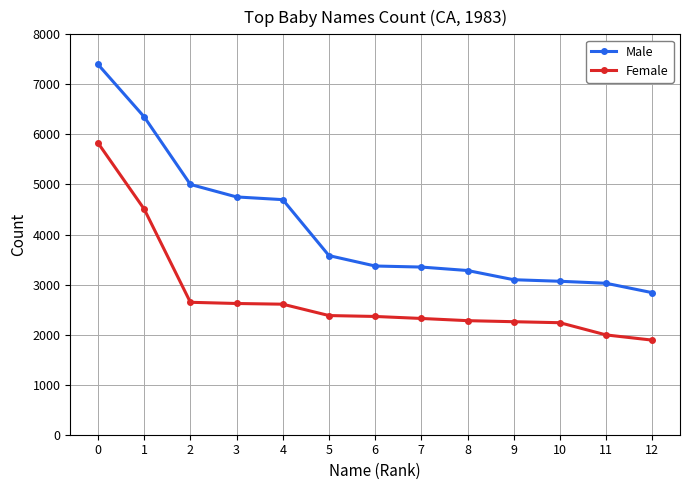

Is the value of Male at 8 greater than the value of Female at 7?

Yes